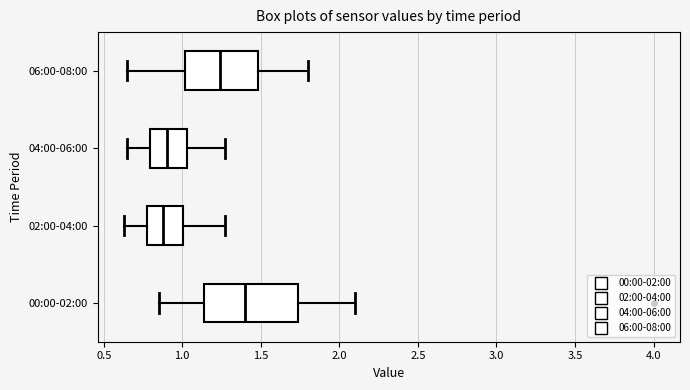

Reading bottom to top, read every box against the x-axis: the position of its median line, the range the box covers, and the ends of its whiskers. The values are not printed on the chart, so give them approximately, as read against the axis.

00:00-02:00: median 1.40, box 1.15 to 1.75, whiskers 0.85 to 2.10
02:00-04:00: median 0.90, box 0.80 to 1.00, whiskers 0.65 to 1.25
04:00-06:00: median 0.90, box 0.80 to 1.05, whiskers 0.65 to 1.25
06:00-08:00: median 1.25, box 1.00 to 1.50, whiskers 0.65 to 1.80